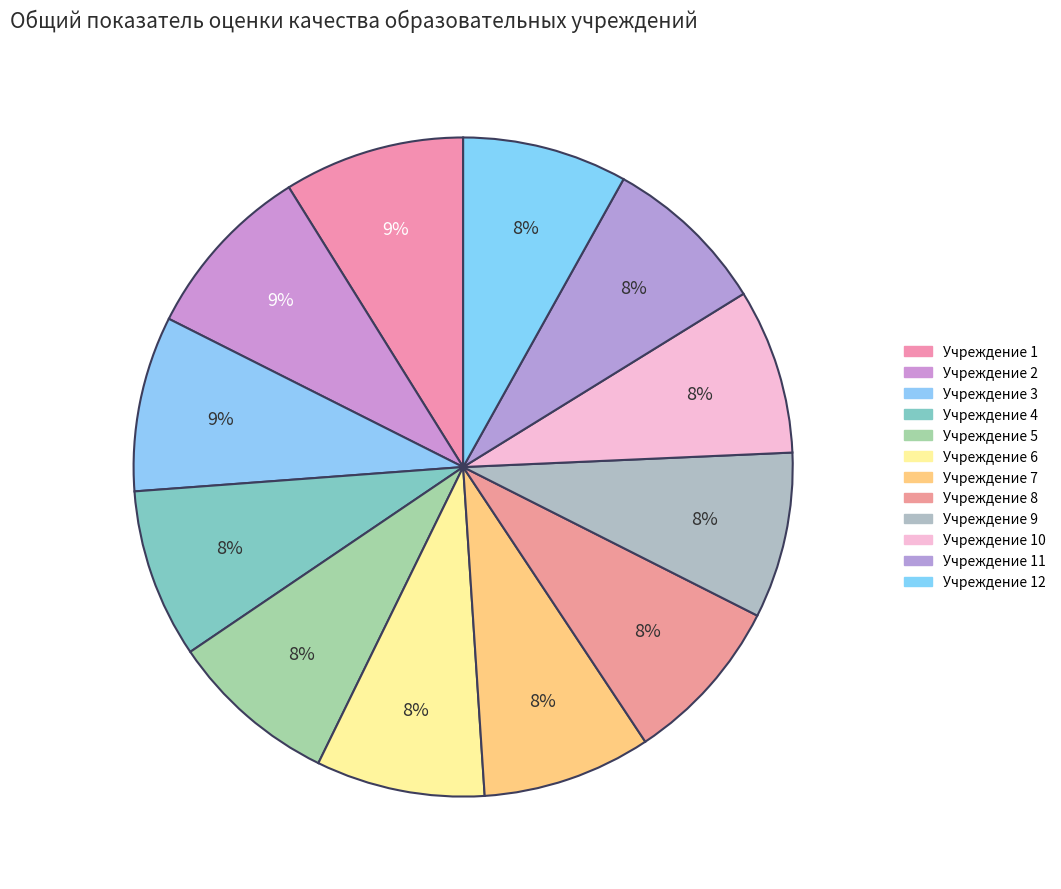

To the nearest percent, what is the difference between the Учреждение 1 and Учреждение 4 slice percentages?

1%